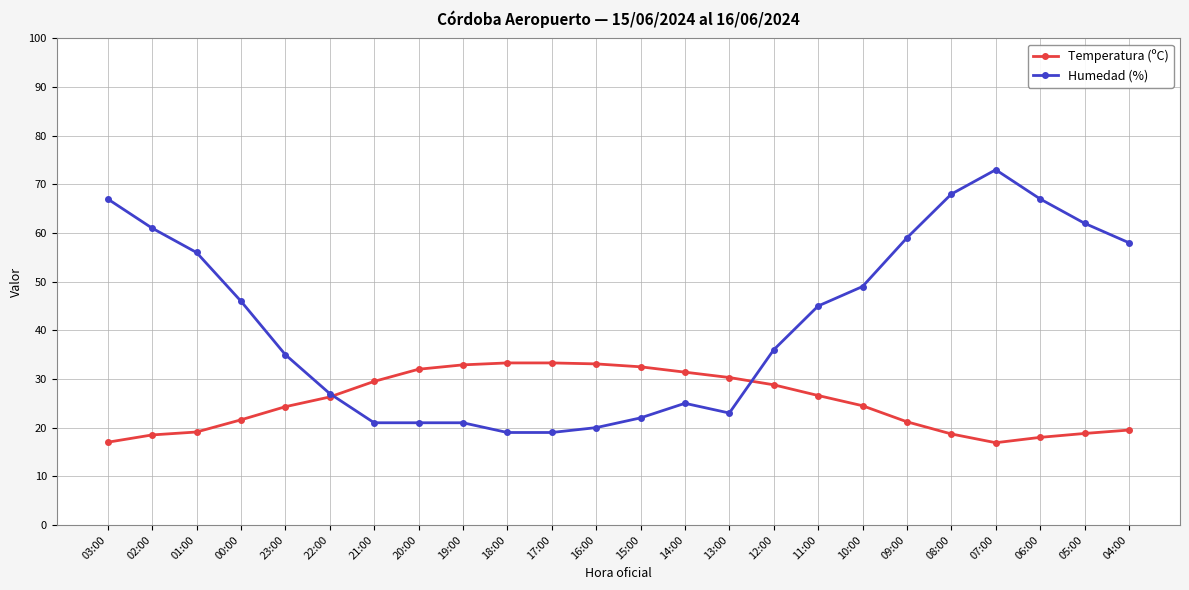

What position from the left is 13:00?

15